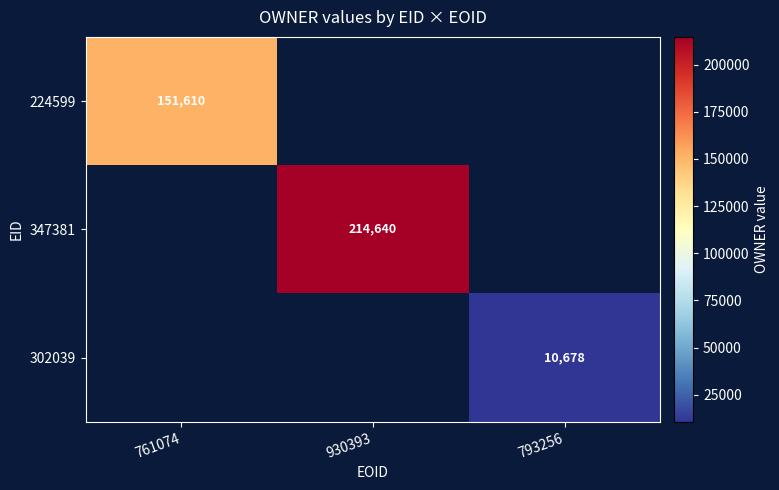

What is the maximum value shown in the chart?

214640.0